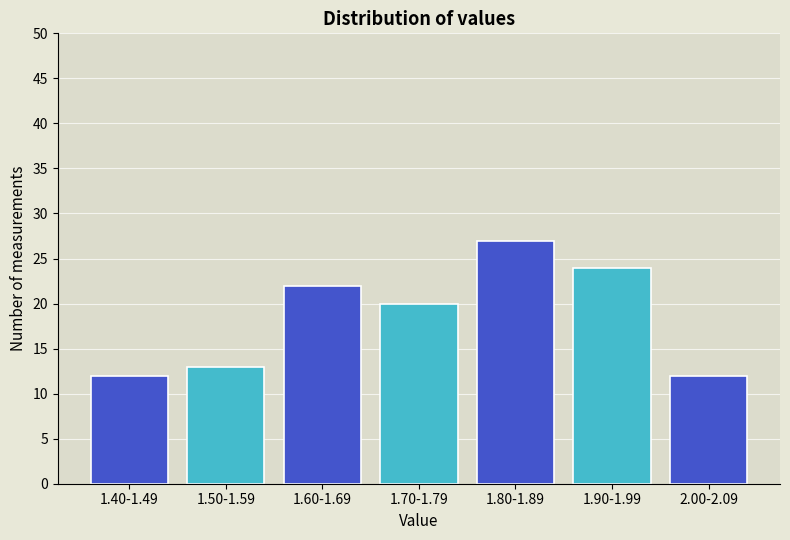

Reading right to left, extract all data points from this chart.

12	24	27	20	22	13	12